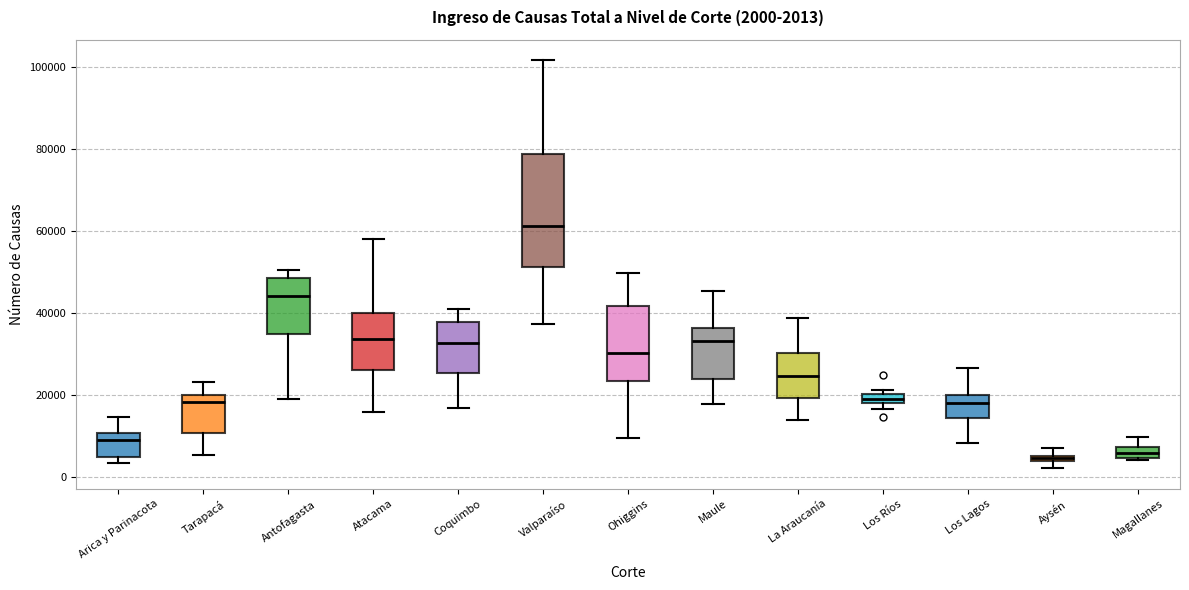

Which box is the tallest, from its lower edge to its upper edge?

Valparaíso